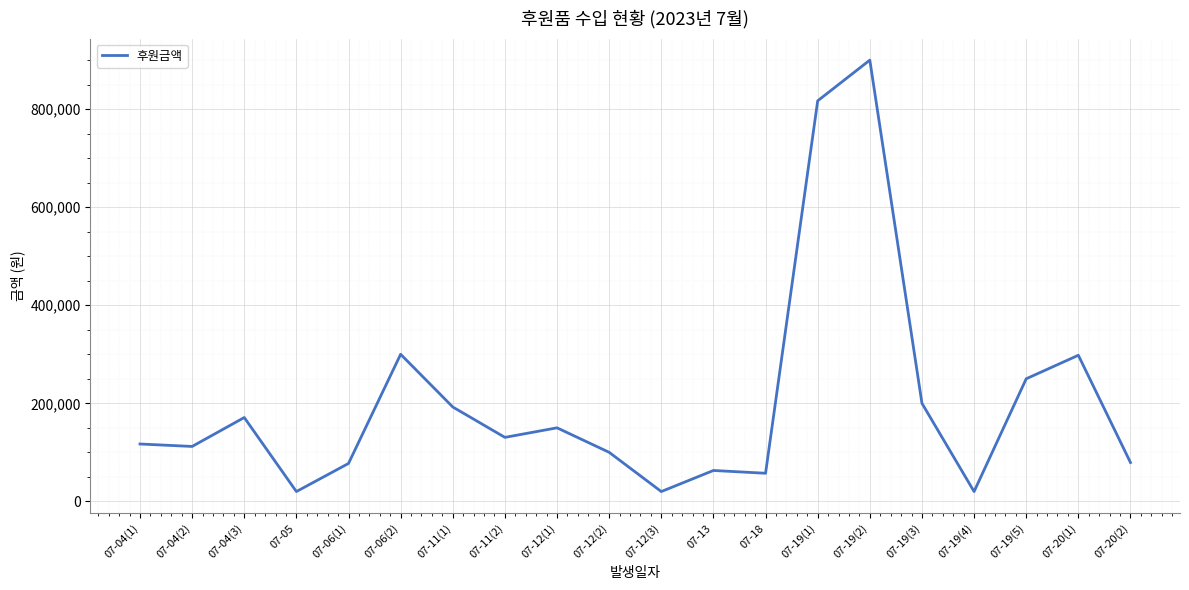

The value at 07-19(2) is 304897. True or false?

False